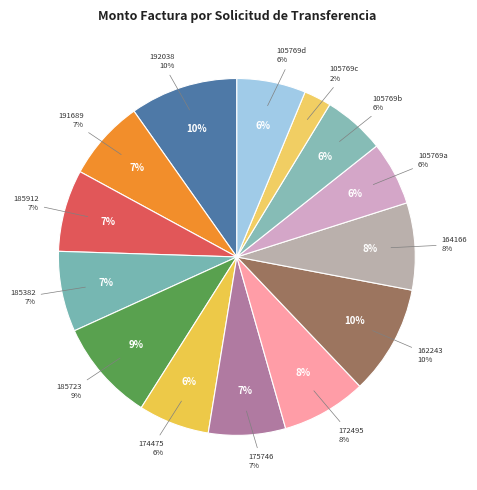

Is 001-001-0000236 the majority of the pie?

No